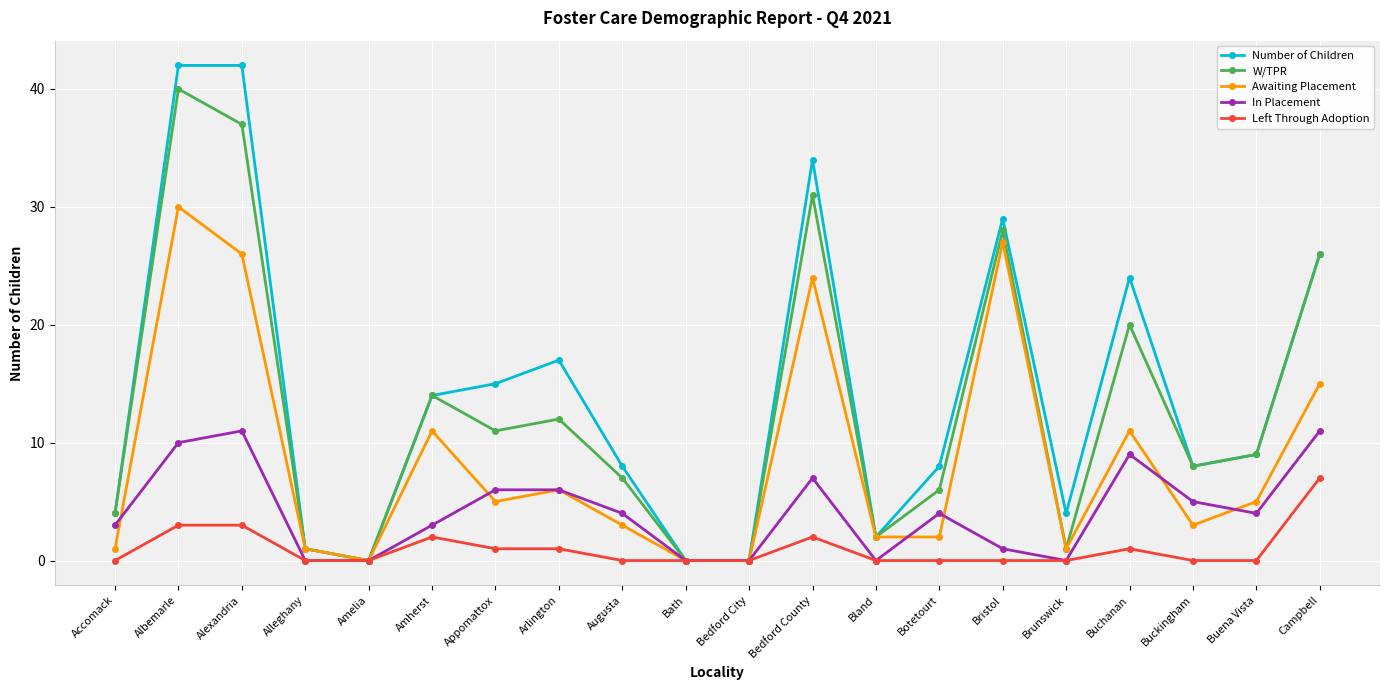

Read the Number of Children value at Albemarle.

42